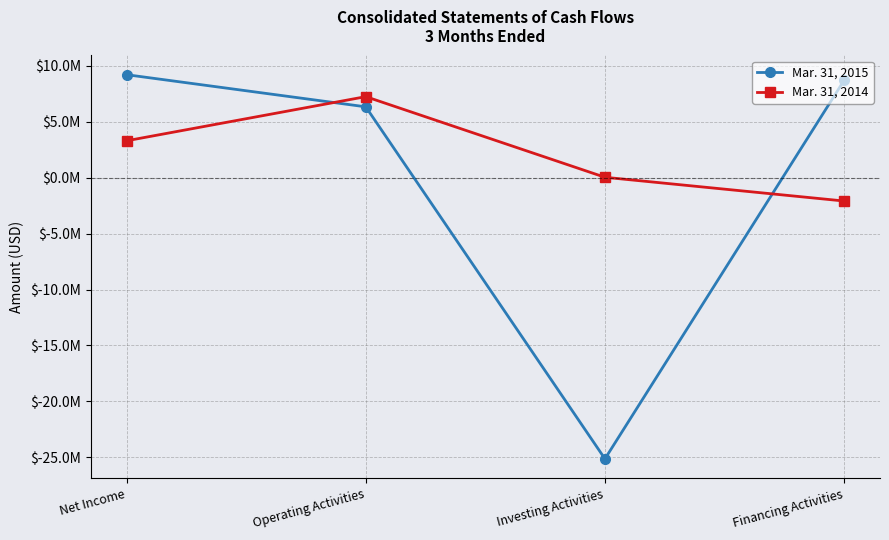

True or false: Mar. 31, 2014 has a value of 5345058 at Net Income.

False